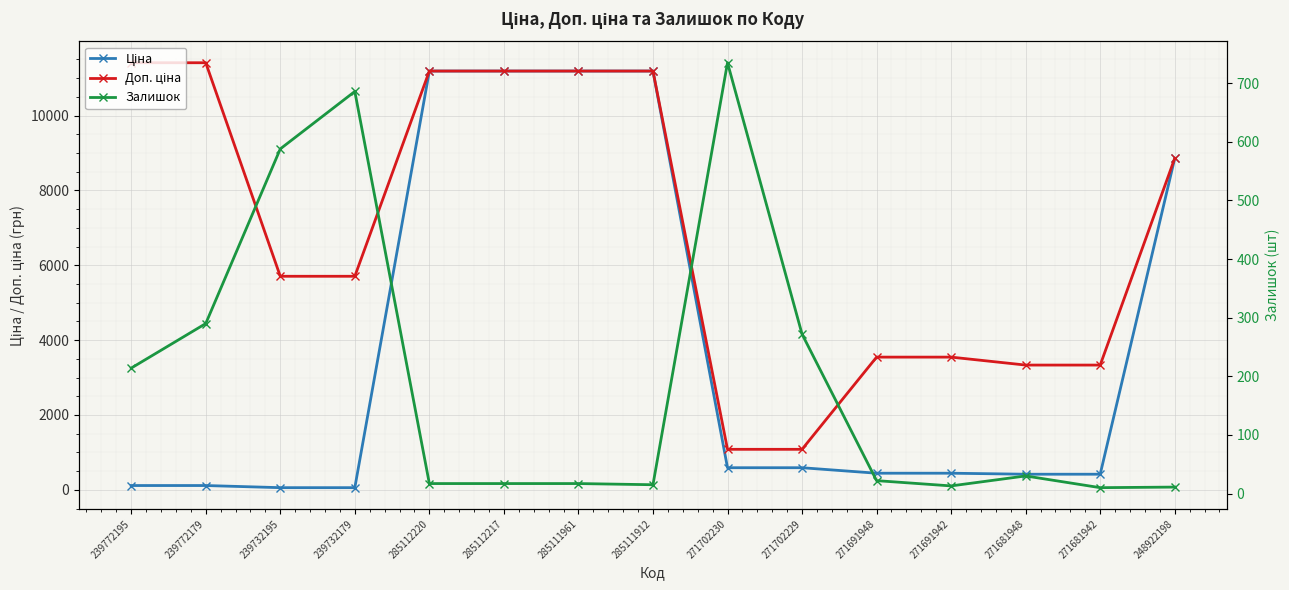

The value of Залишок at 271681942 is 10.0. True or false?

True